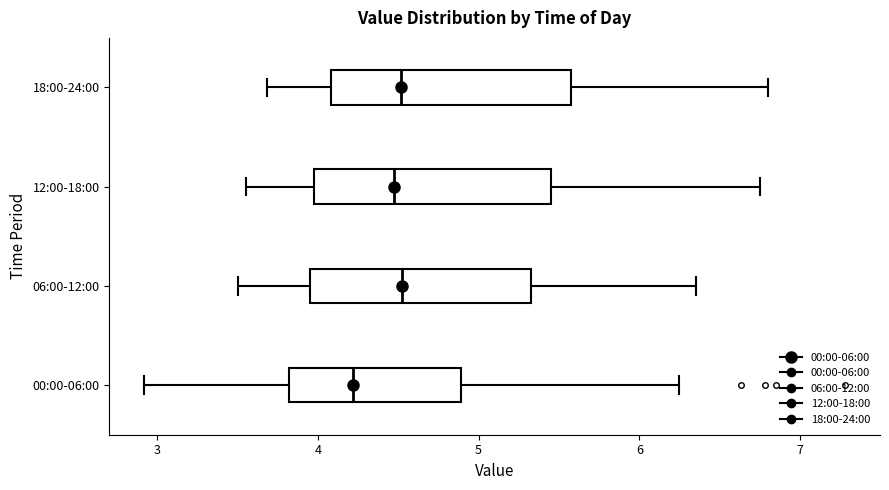

Reading bottom to top, read every box against the x-axis: the position of its median line, the range the box covers, and the ends of its whiskers. The values are not printed on the chart, so give them approximately, as read against the axis.

00:00-06:00: median 4.2, box 3.8 to 4.9, whiskers 2.9 to 6.3
06:00-12:00: median 4.5, box 4.0 to 5.3, whiskers 3.5 to 6.4
12:00-18:00: median 4.5, box 4.0 to 5.5, whiskers 3.6 to 6.8
18:00-24:00: median 4.5, box 4.1 to 5.6, whiskers 3.7 to 6.8